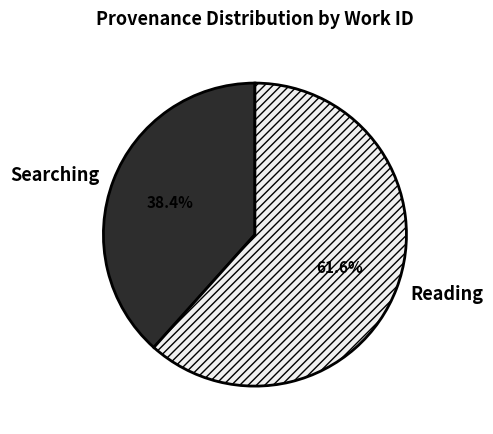

What percentage is the Reading slice, to the nearest percent?

62%